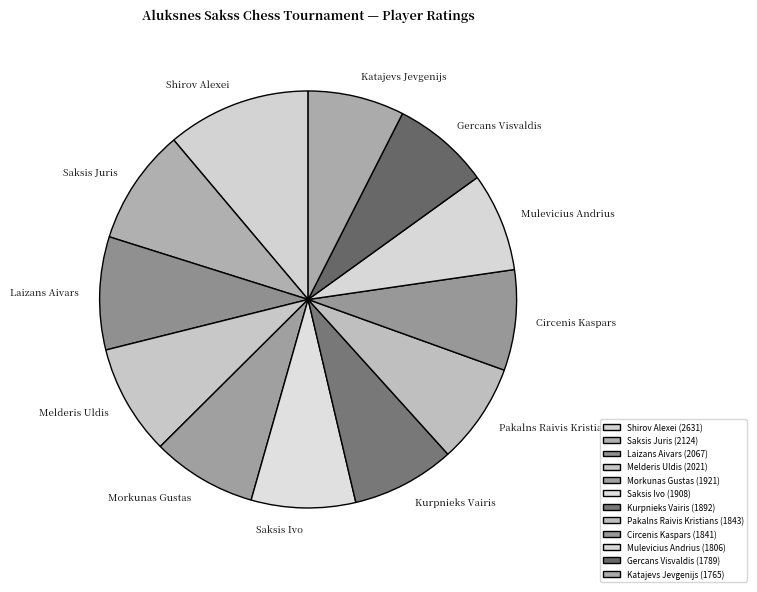

Count the number of slices in the pie.

12